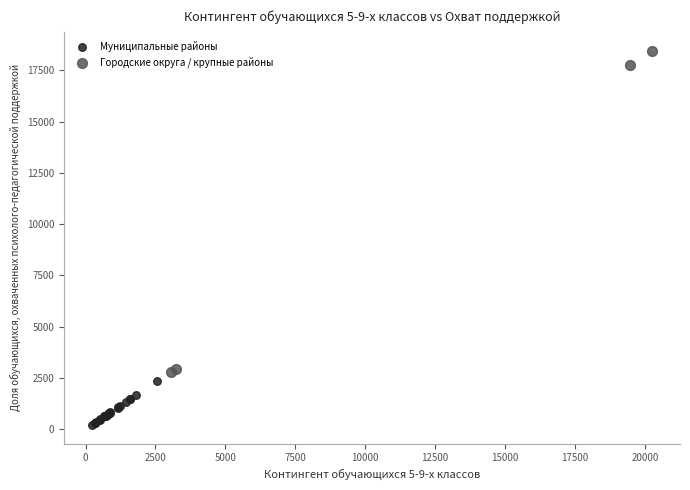

Which series contains the highest Y value?

Городские округа / крупные районы